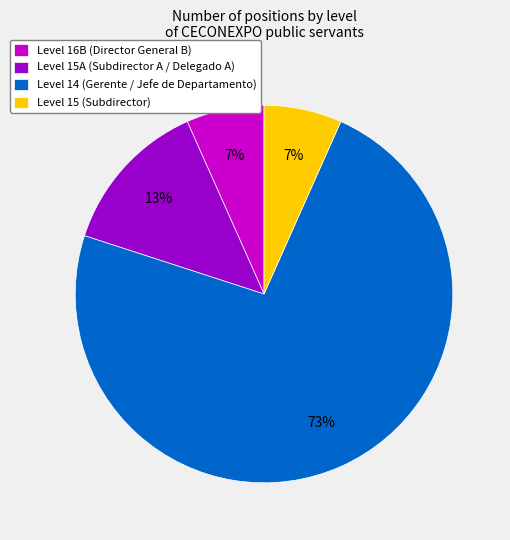

How many segments does this pie chart have?

4